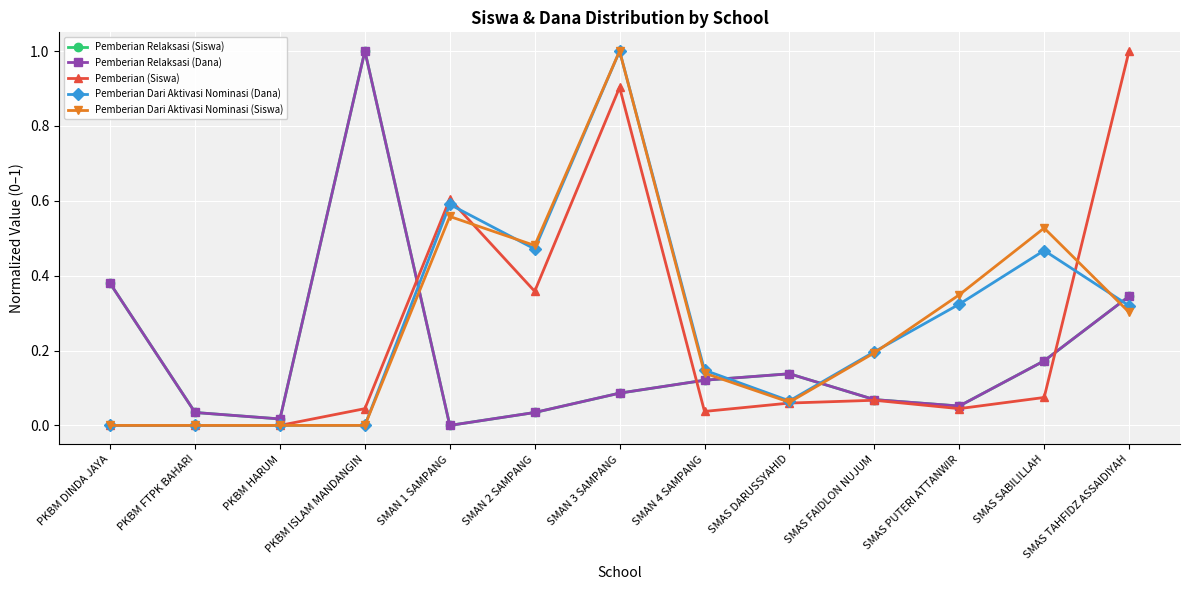

True or false: Pemberian Relaksasi (Dana) has more than 2 points higher than both neighbors.

False